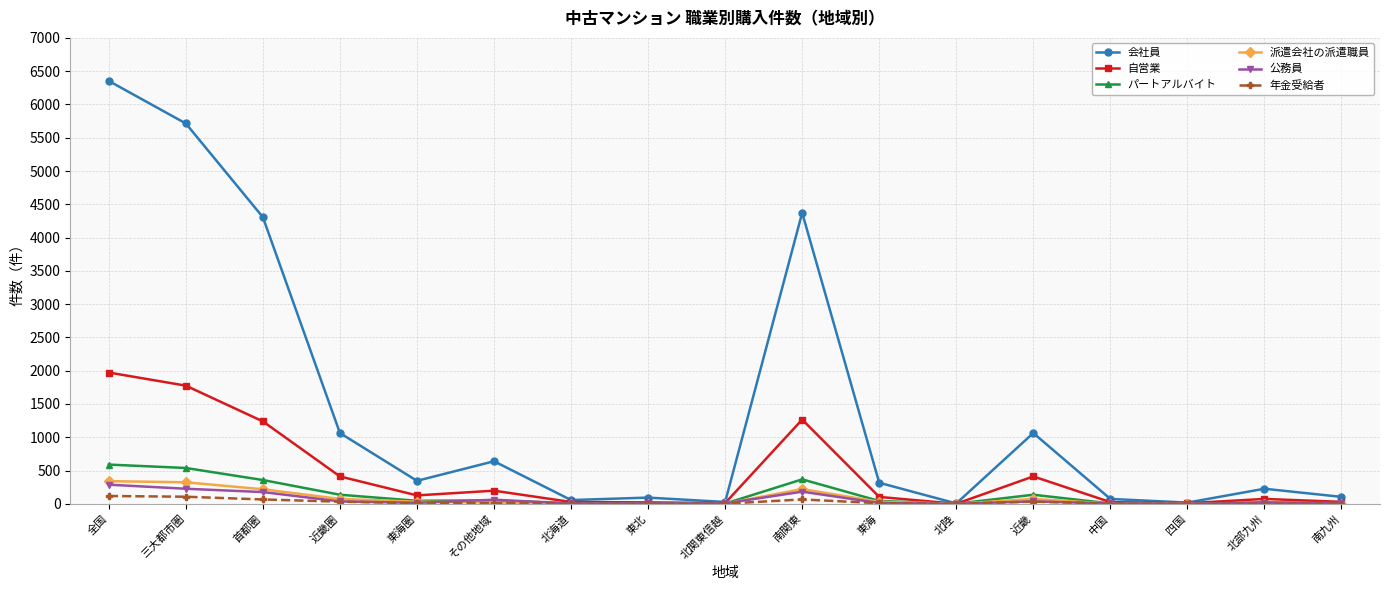

At how many categories does at least one series exceed 2644?

4